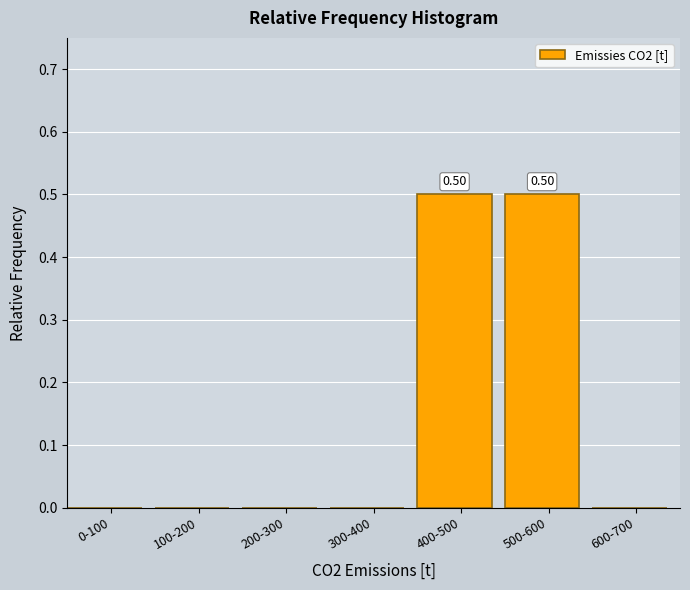

What is the sum of all values?

1.0